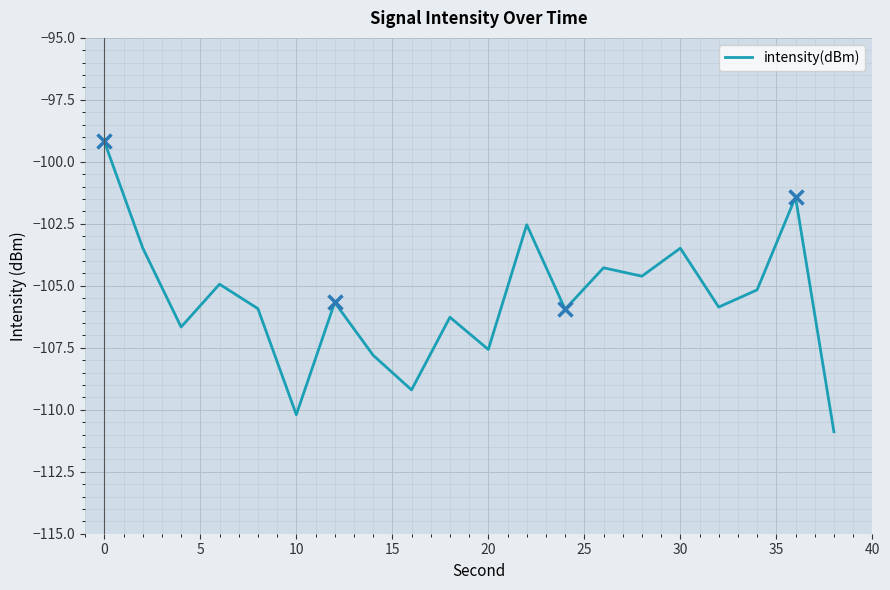

What is the maximum value shown in the chart?

-99.2